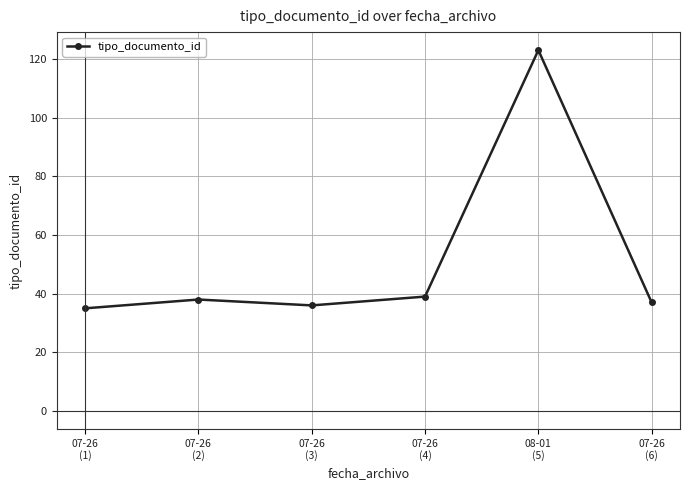

What is the ratio of the value at 07-26
(6) to the value at 08-01
(5)?

0.3